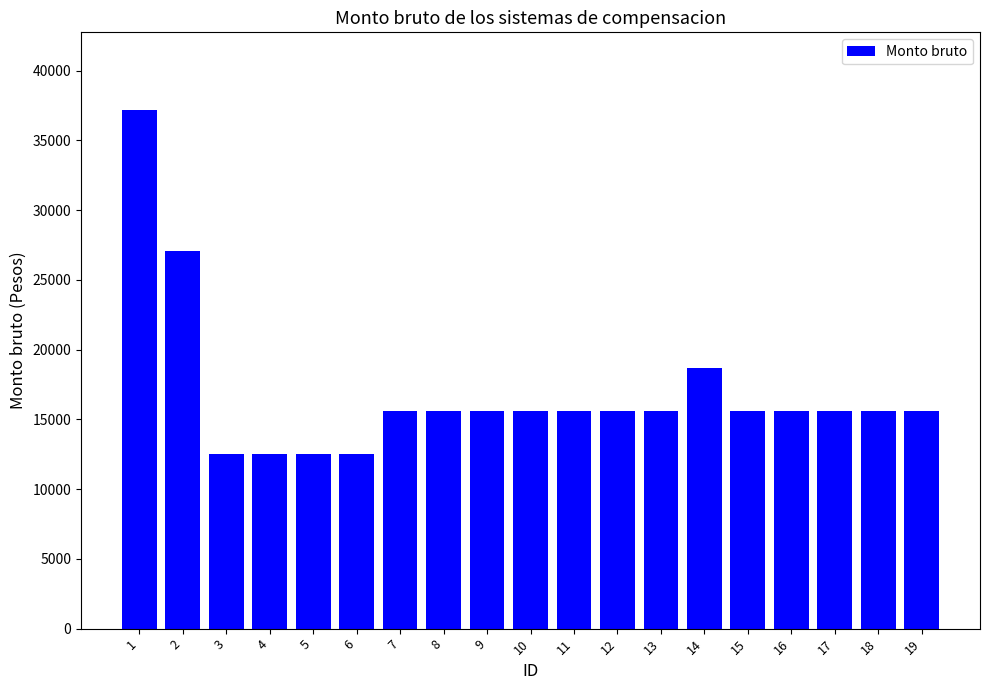

Are the bars grouped side by side (vs. stacked)?

No